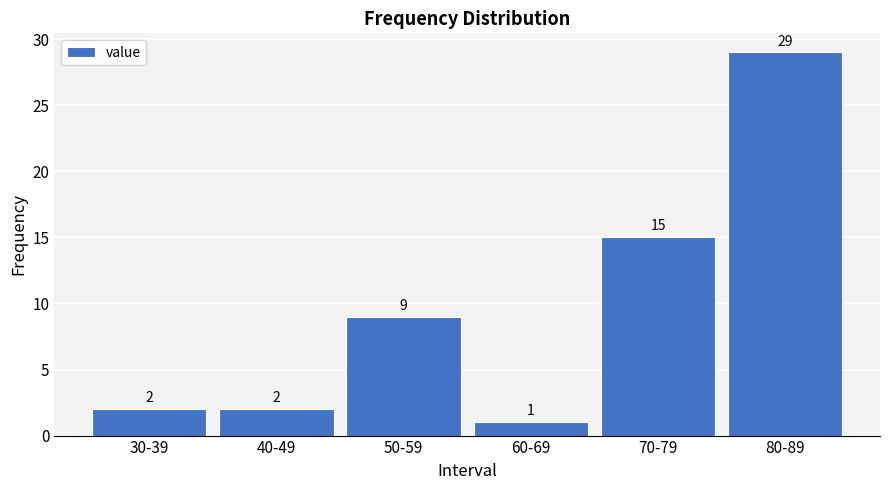

Reading left to right, extract all data points from this chart.

30-39=2	40-49=2	50-59=9	60-69=1	70-79=15	80-89=29